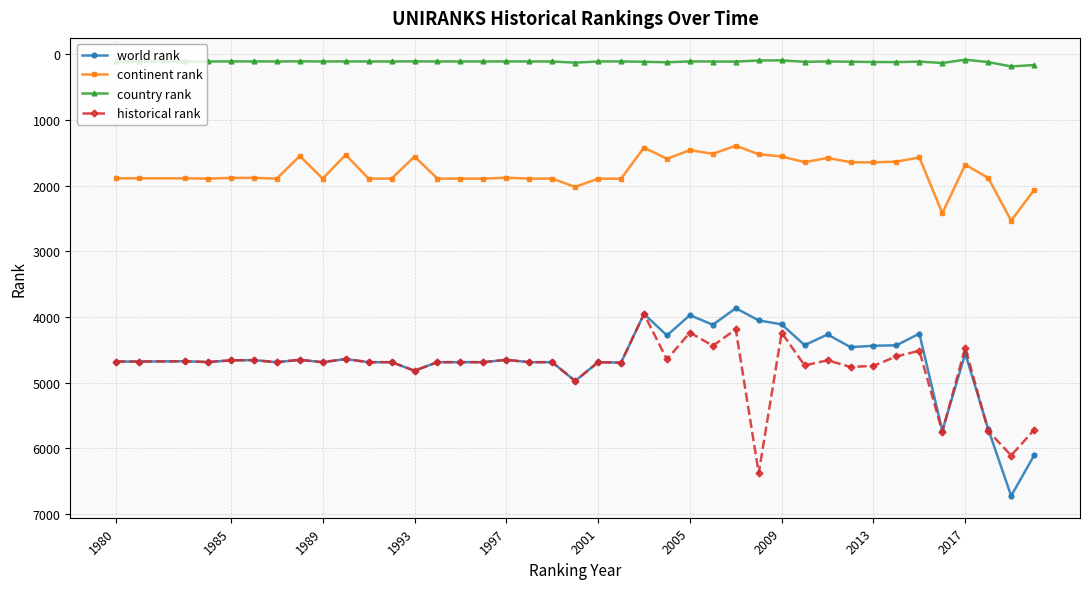

What is the lowest value of the continent rank series?

1391